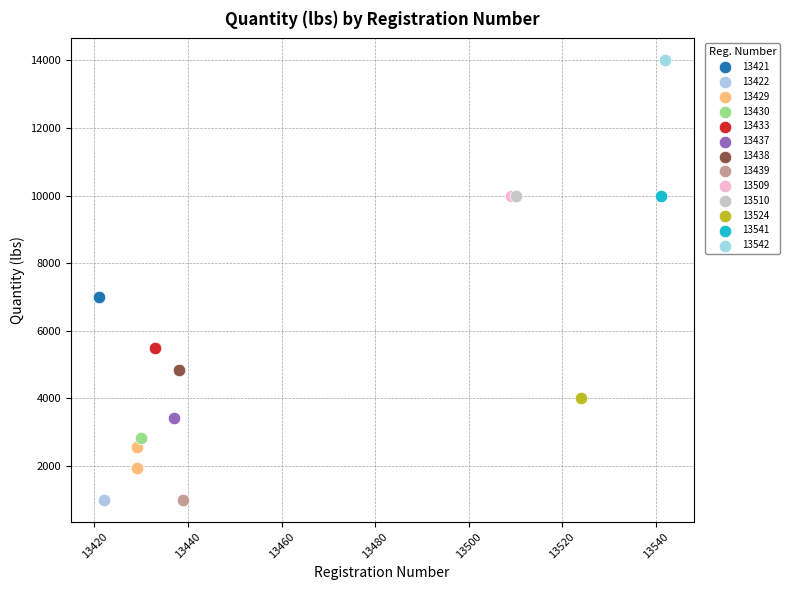

What are all the series names shown in the legend?

13421, 13422, 13429, 13430, 13433, 13437, 13438, 13439, 13509, 13510, 13524, 13541, 13542